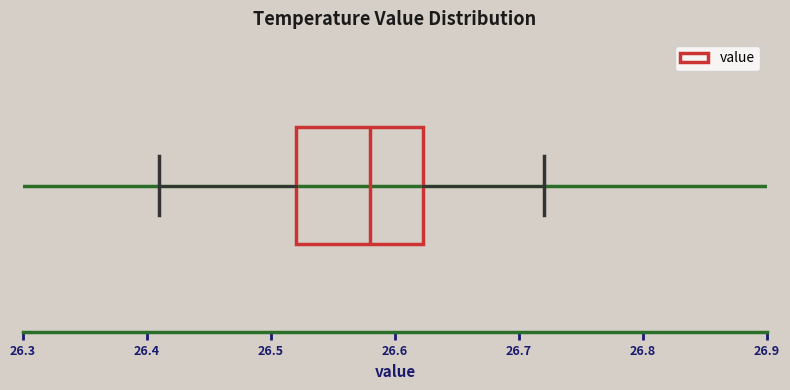

Transcribe this box plot: give where the median line is, the range the box spans, and where the two whiskers end, as read against the x-axis. The values are not printed on the chart, so give them approximately, as read against the axis.

median 26.58, box 26.52 to 26.62, whiskers 26.41 to 26.72